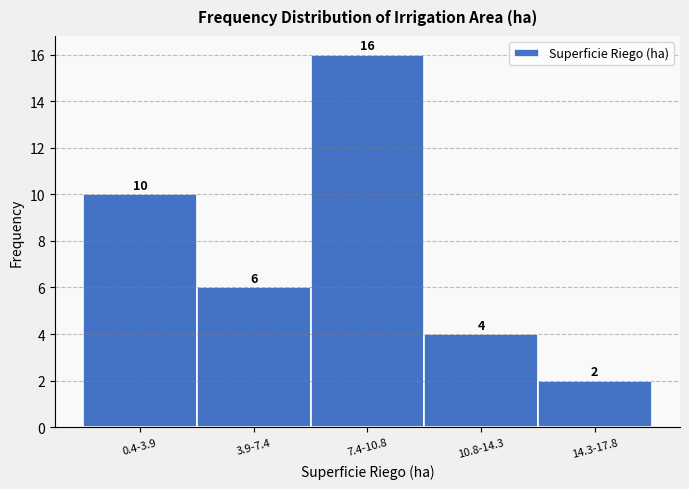

Reading left to right, list all the values displayed in this chart.

10	6	16	4	2